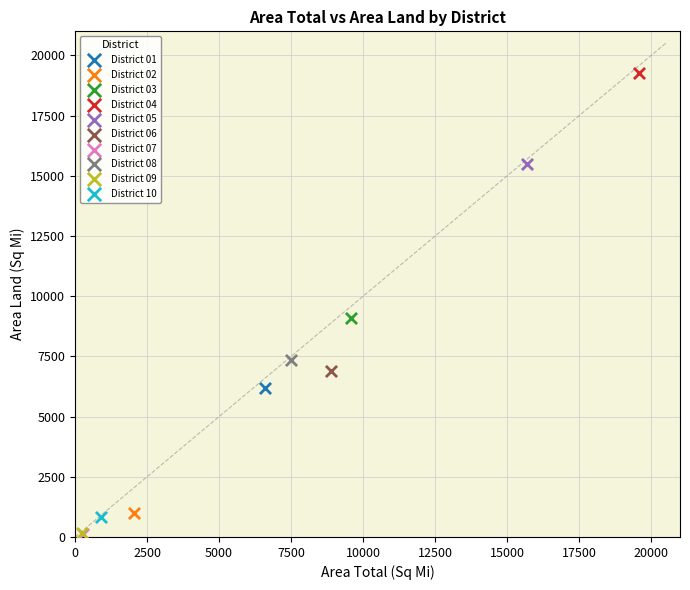

What are all the series names shown in the legend?

District 01, District 02, District 03, District 04, District 05, District 06, District 07, District 08, District 09, District 10